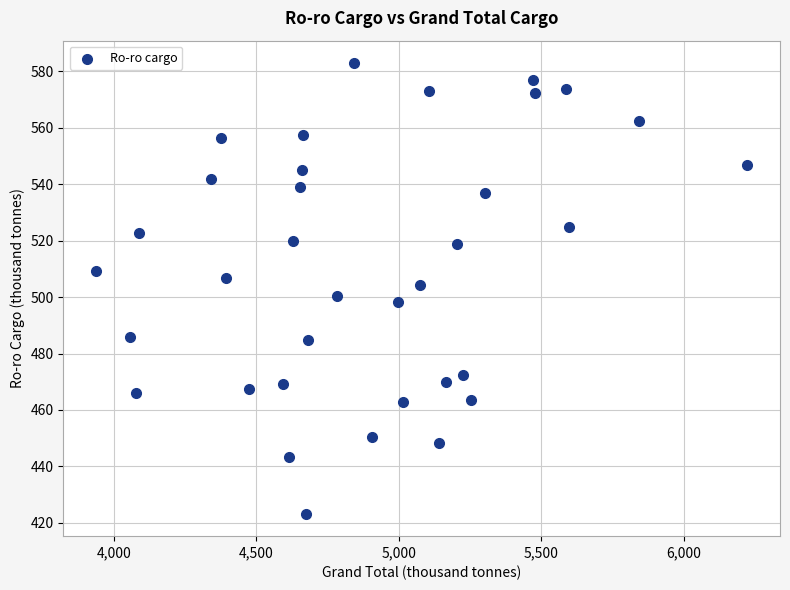

What is the range of Y values (max minus min)?

159.5